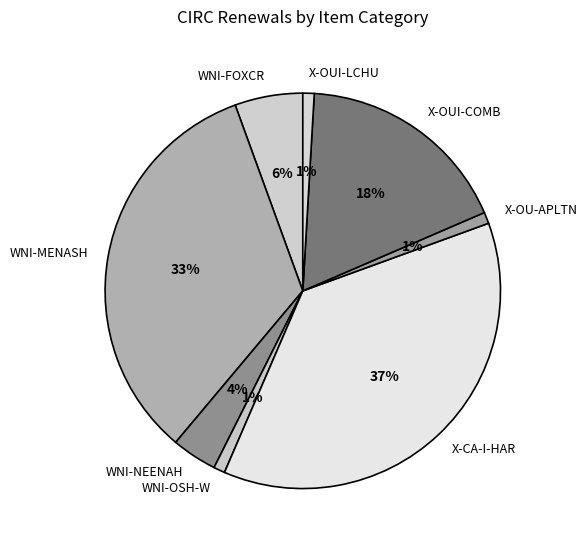

True or false: X-OU-APLTN accounts for 1% of the total.

True